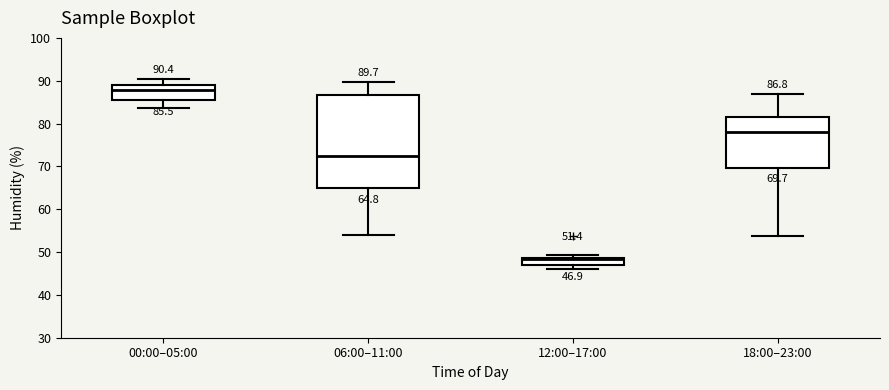

Comparing the boxes themselves (not the whiskers), which one is the tallest?

06:00–11:00